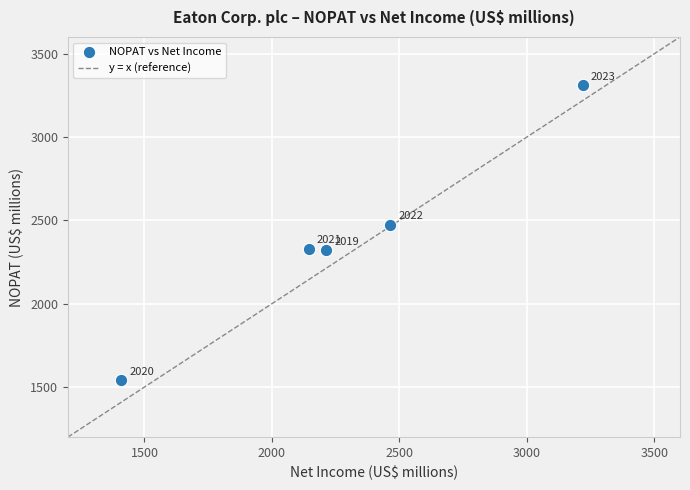

What is the range of Y values (max minus min)?

1769